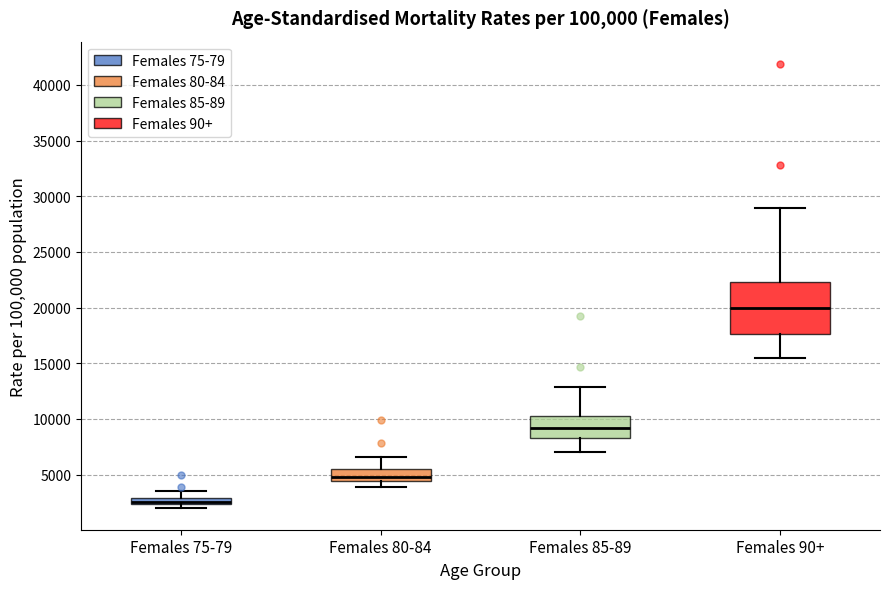

Comparing the boxes themselves (not the whiskers), which one is the tallest?

Females 90+